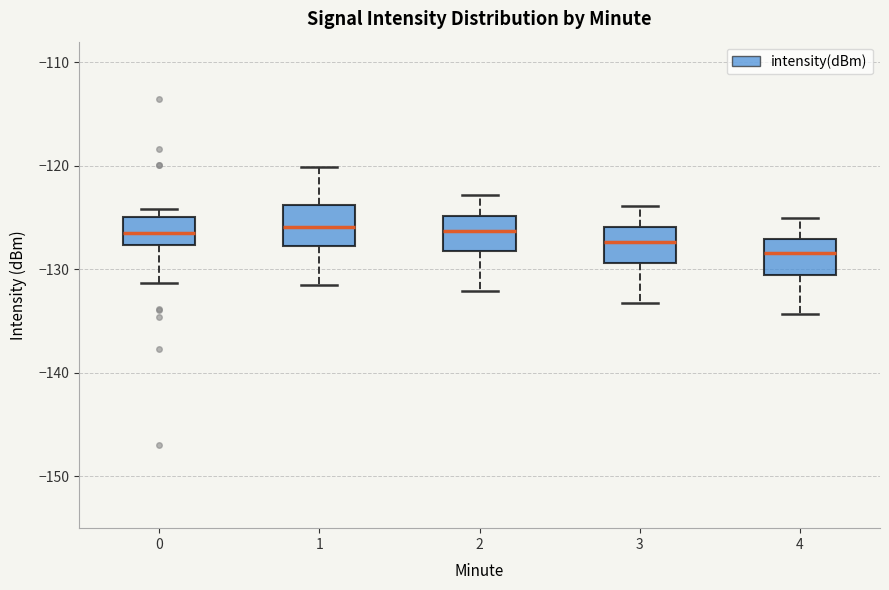

Reading left to right, read every box against the y-axis: the position of its median line, the range the box covers, and the ends of its whiskers. The values are not printed on the chart, so give them approximately, as read against the axis.

0: median -126, box -128 to -125, whiskers -131 to -124
1: median -126, box -128 to -124, whiskers -131 to -120
2: median -126, box -128 to -125, whiskers -132 to -123
3: median -127, box -129 to -126, whiskers -133 to -124
4: median -128, box -130 to -127, whiskers -134 to -125